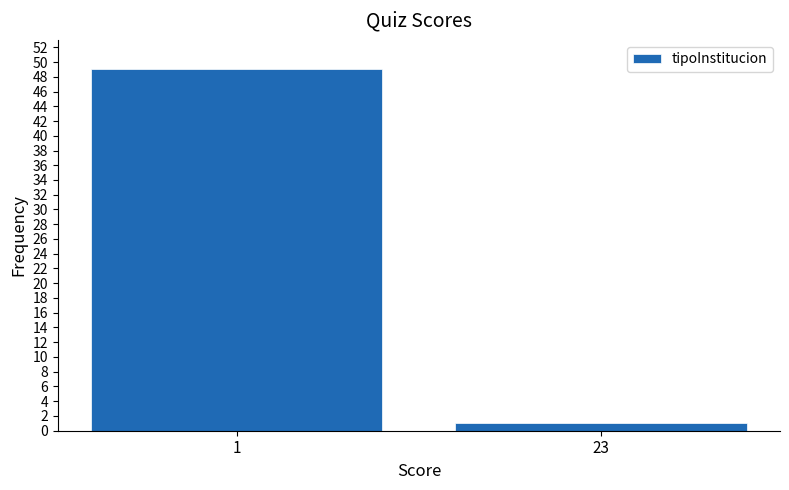

Reading right to left, extract all data points from this chart.

1	49